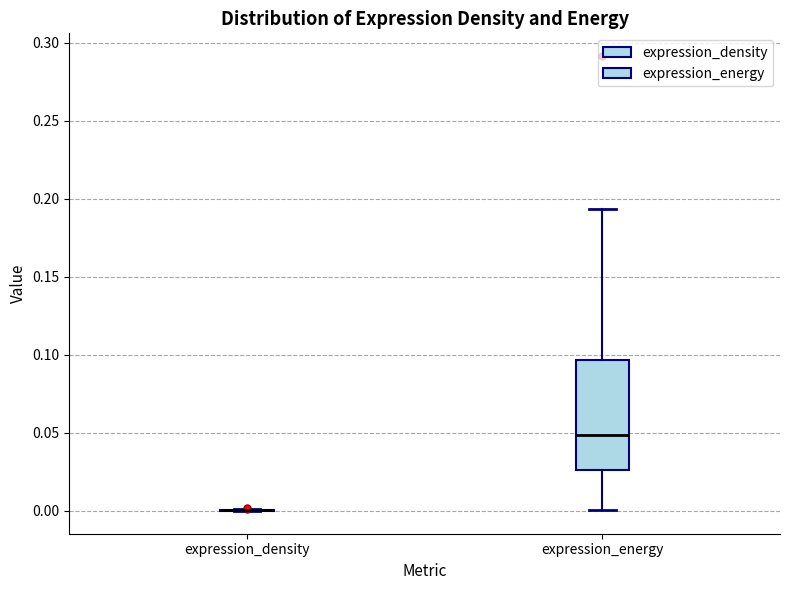

Reading left to right, read every box against the y-axis: the position of its median line, the range the box covers, and the ends of its whiskers. The values are not printed on the chart, so give them approximately, as read against the axis.

expression_density: box collapsed to a line at 0.000, whiskers 0.000 to 0.000
expression_energy: median 0.050, box 0.025 to 0.095, whiskers 0.000 to 0.195